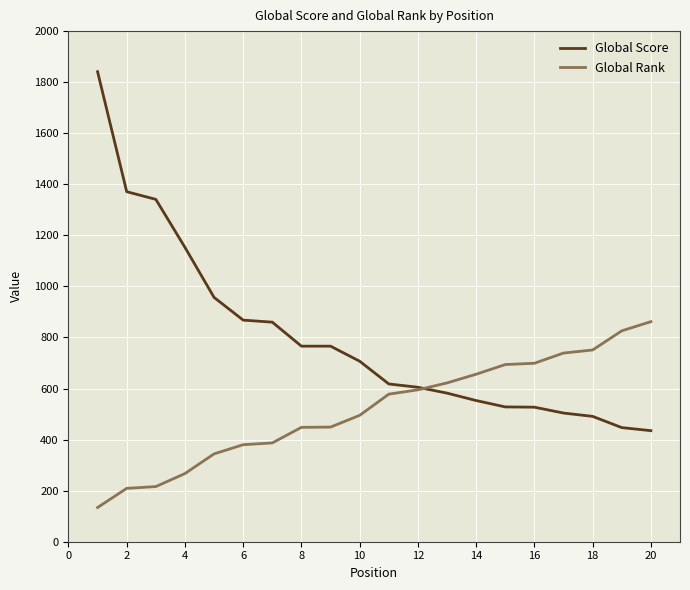

What is the sum of all Global Rank values?

10351